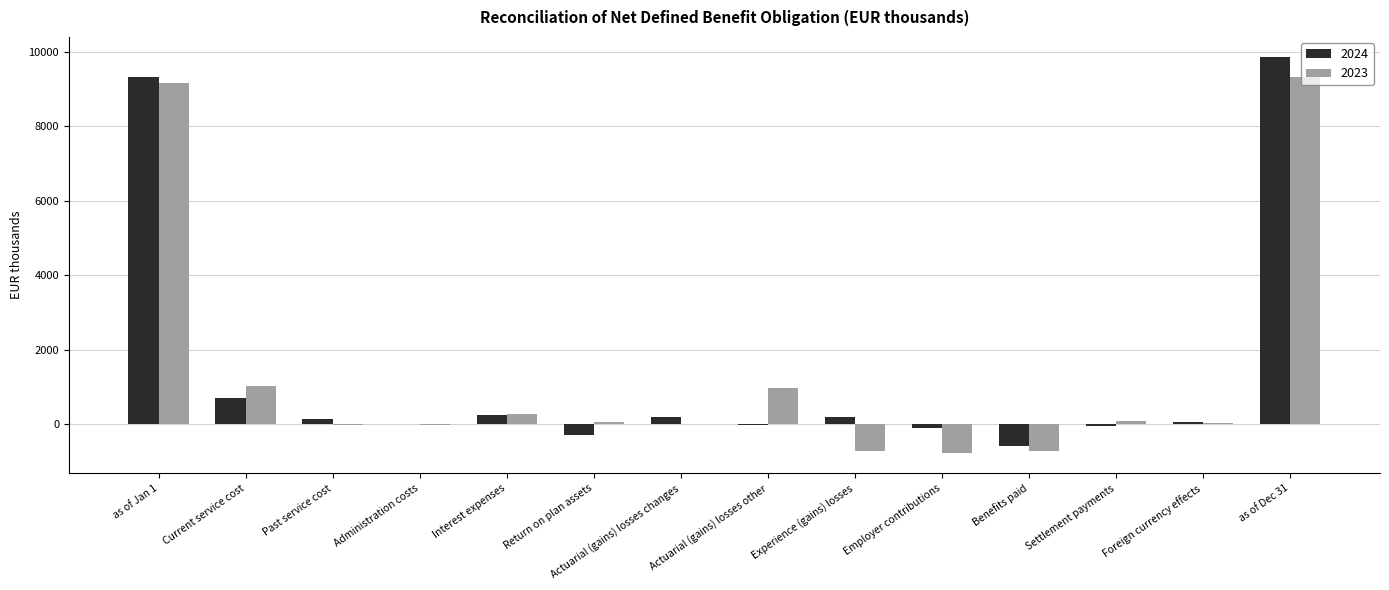

Which category has the highest value across all series?

as of Dec 31